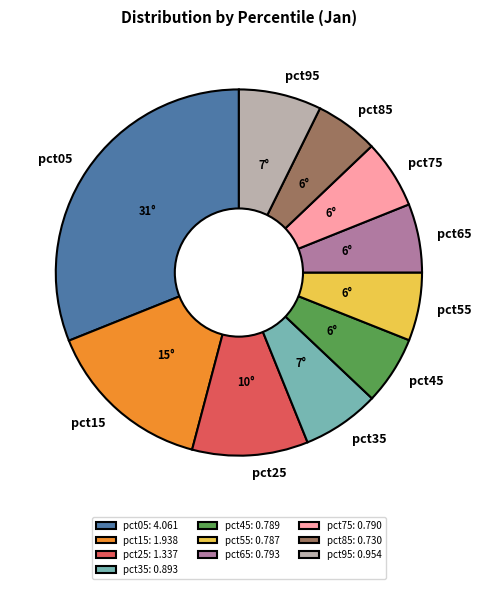

Combined, do pct15 and pct85 account for over 50%?

No